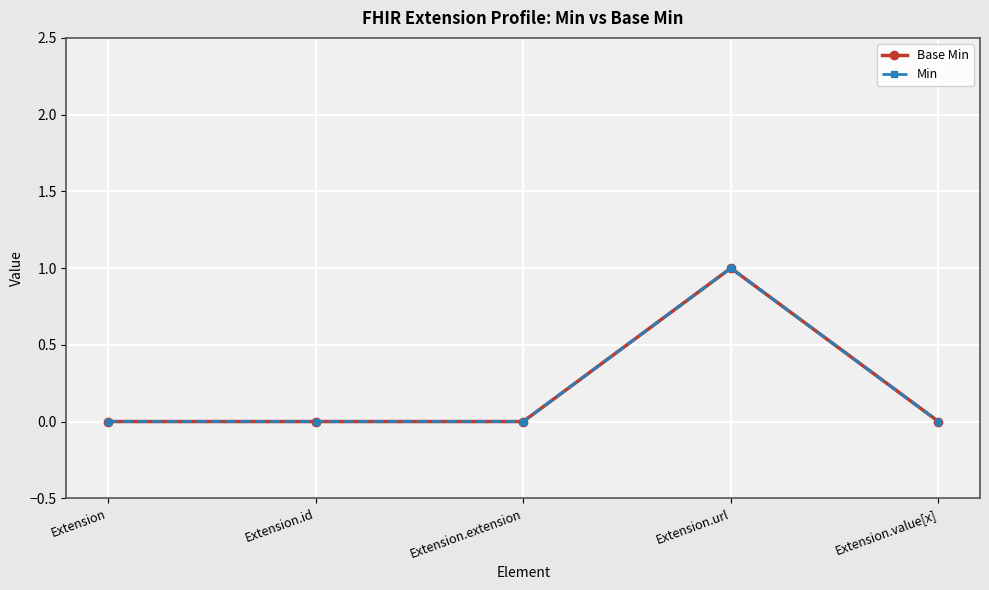

Does the chart have visible grid lines?

Yes